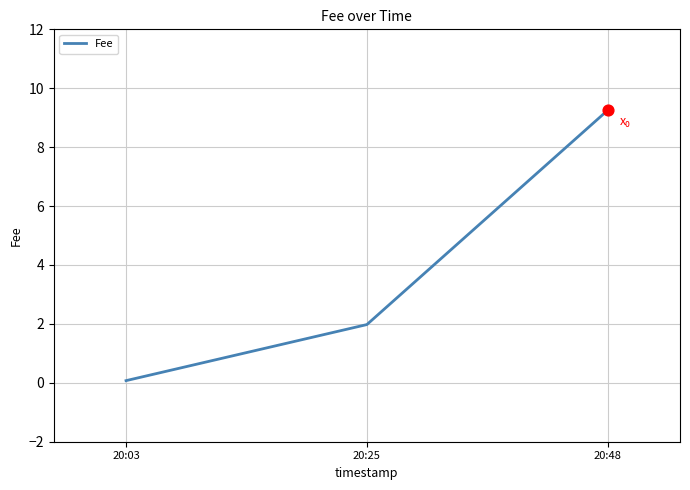

What is the change in value from 20:03 to 20:48?

+9.2